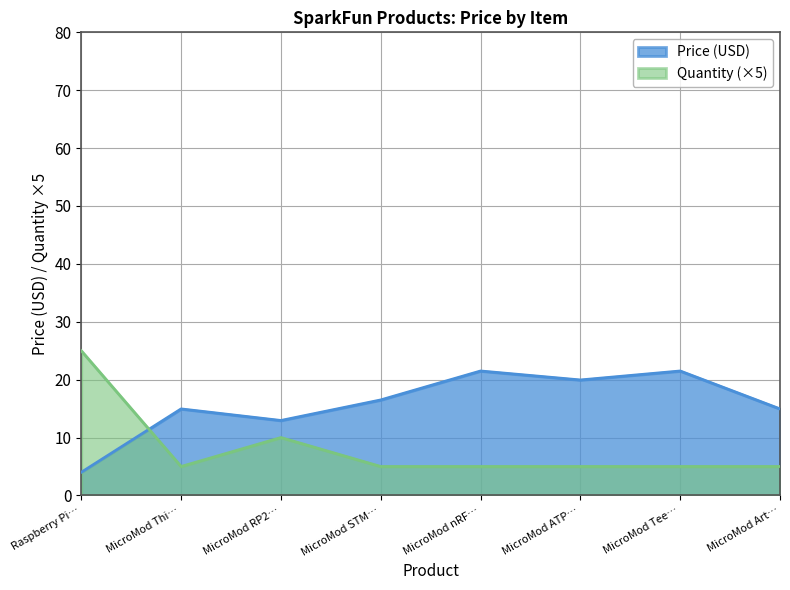

Reading left to right, what are all the values shown in this chart?

4.0	14.9	12.9	16.5	21.5	19.9	21.5	14.9